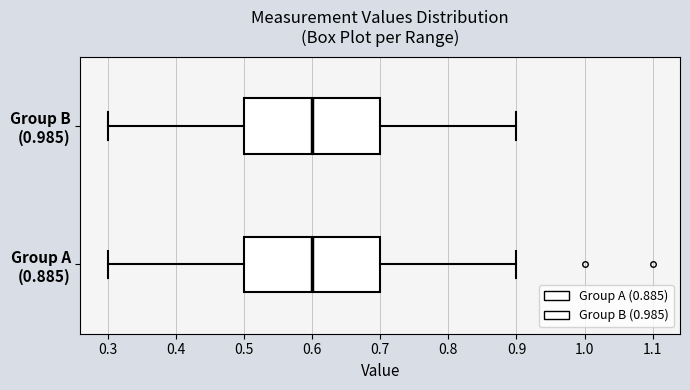

Reading bottom to top, read every box against the x-axis: the position of its median line, the range the box covers, and the ends of its whiskers. The values are not printed on the chart, so give them approximately, as read against the axis.

Group A (0.885): median 0.6, box 0.5 to 0.7, whiskers 0.3 to 0.9
Group B (0.985): median 0.6, box 0.5 to 0.7, whiskers 0.3 to 0.9